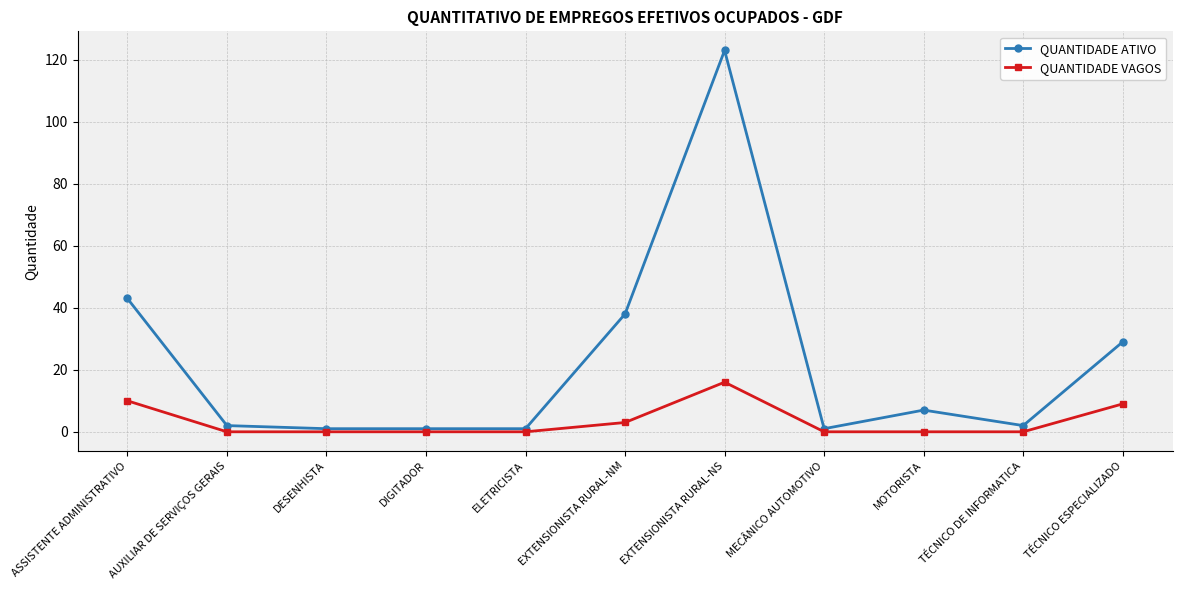

Reading left to right, extract all data points from this chart.

QUANTIDADE ATIVO: 43	2	1	1	1	38	123	1	7	2	29
QUANTIDADE VAGOS: 10	0	0	0	0	3	16	0	0	0	9